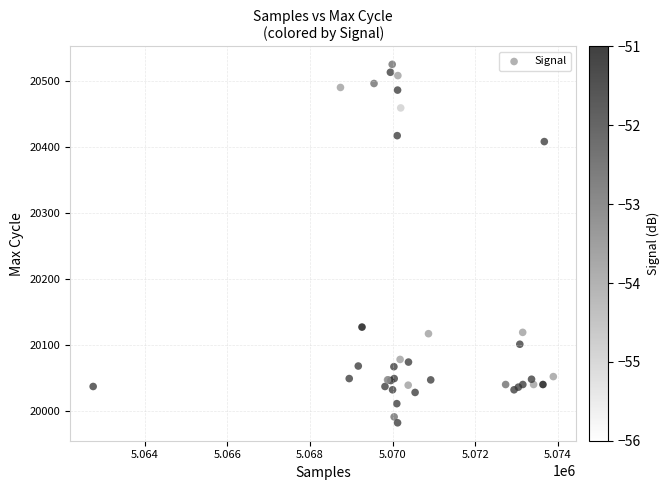

What Y value in the scatter plot is closest to 20253?

20127